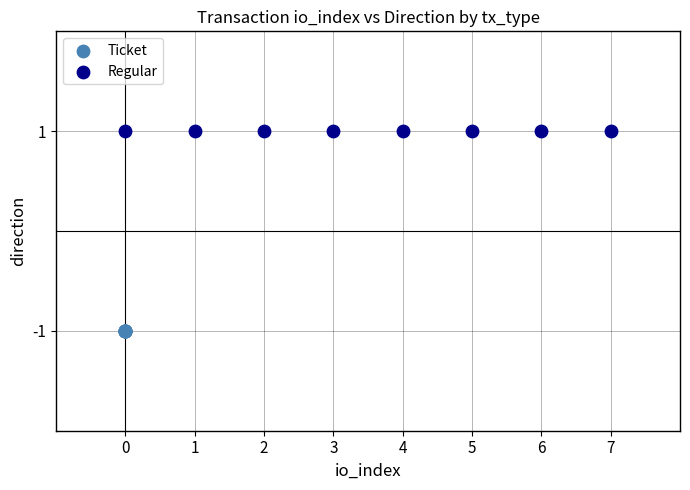

Which series contains the lowest Y value?

Ticket